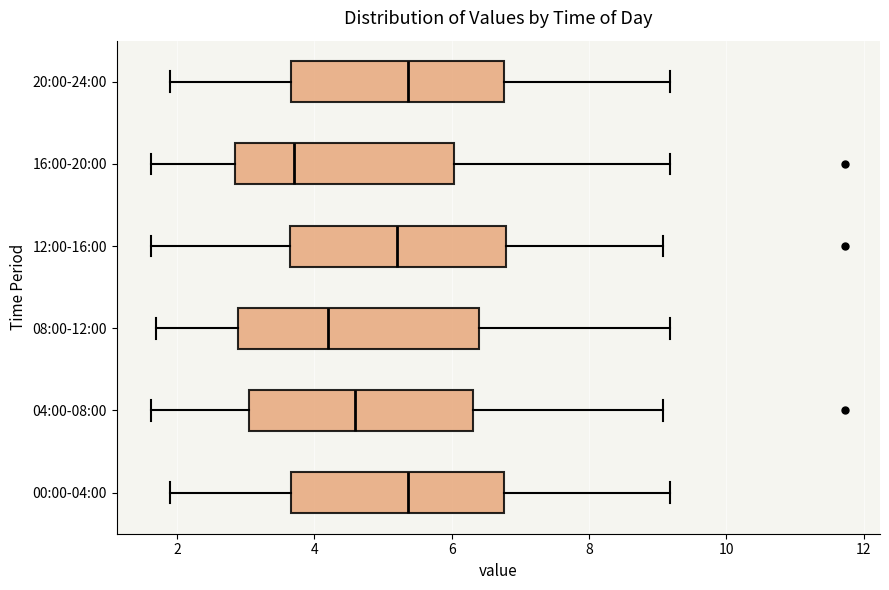

Reading bottom to top, read every box against the x-axis: the position of its median line, the range the box covers, and the ends of its whiskers. The values are not printed on the chart, so give them approximately, as read against the axis.

00:00-04:00: median 5.4, box 3.6 to 6.8, whiskers 2.0 to 9.2
04:00-08:00: median 4.6, box 3.0 to 6.4, whiskers 1.6 to 9.0
08:00-12:00: median 4.2, box 2.8 to 6.4, whiskers 1.8 to 9.2
12:00-16:00: median 5.2, box 3.6 to 6.8, whiskers 1.6 to 9.0
16:00-20:00: median 3.8, box 2.8 to 6.0, whiskers 1.6 to 9.2
20:00-24:00: median 5.4, box 3.6 to 6.8, whiskers 2.0 to 9.2